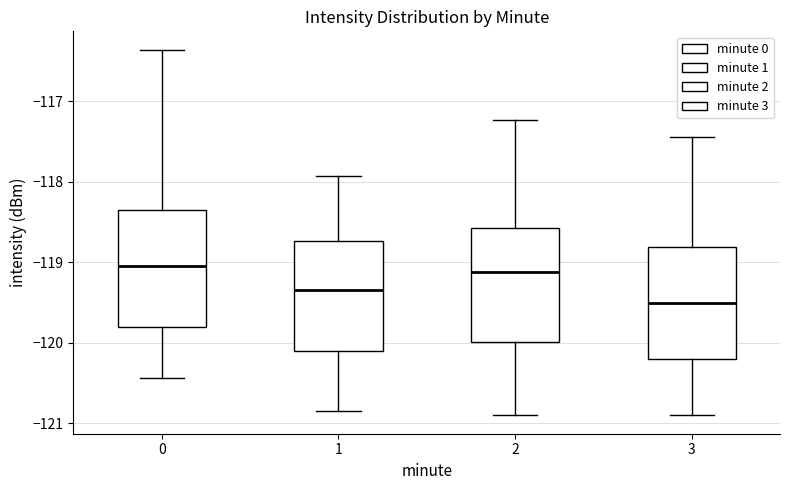

Reading left to right, transcribe this box plot: for each box, give where its median line is, the range the box spans, and where its two whiskers end, as read against the y-axis. The values are not printed on the chart, so give them approximately, as read against the axis.

0: median -119.0, box -119.8 to -118.3, whiskers -120.4 to -116.4
1: median -119.3, box -120.1 to -118.7, whiskers -120.8 to -117.9
2: median -119.1, box -120.0 to -118.6, whiskers -120.9 to -117.2
3: median -119.5, box -120.2 to -118.8, whiskers -120.9 to -117.4